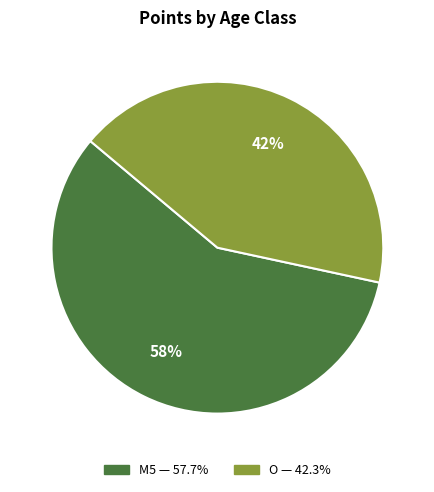

True or false: O accounts for 42% of the total.

True